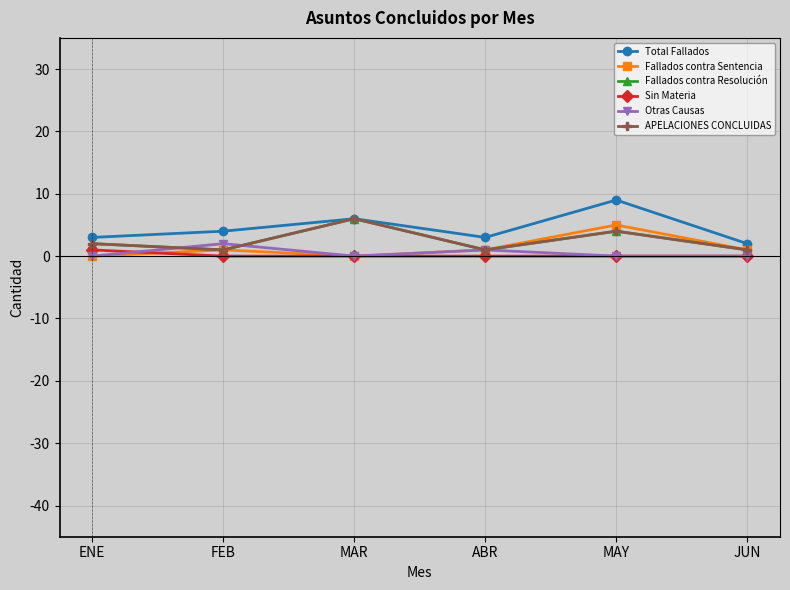

True or false: Sin Materia has a value of 0 at FEB.

True